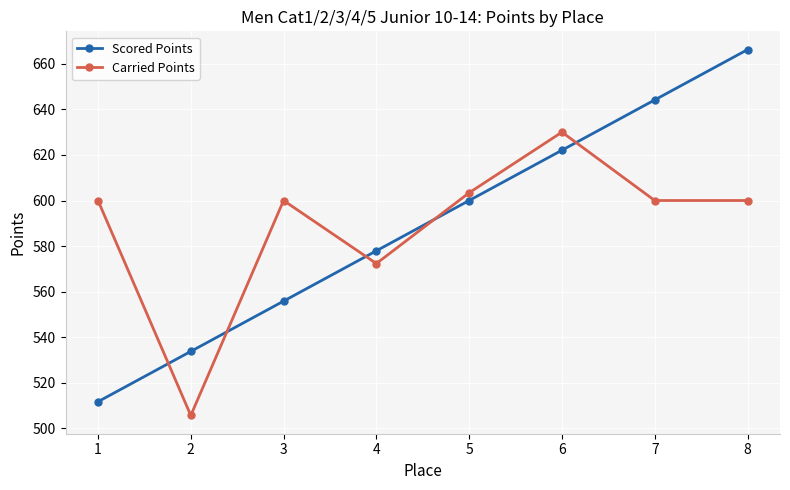

What is the average value of the Carried Points series?

588.9